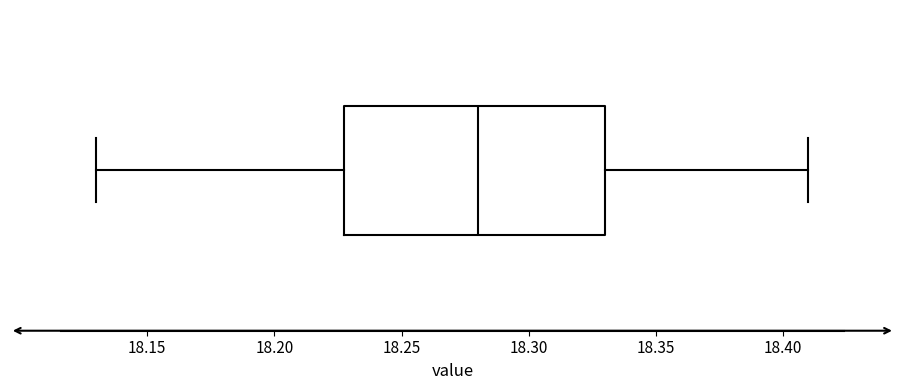

Read this box plot against the x-axis: the position of the median line, the range covered by the box, and the ends of both whiskers. The values are not printed on the chart, so give them approximately, as read against the axis.

median 18.28, box 18.23 to 18.33, whiskers 18.13 to 18.41